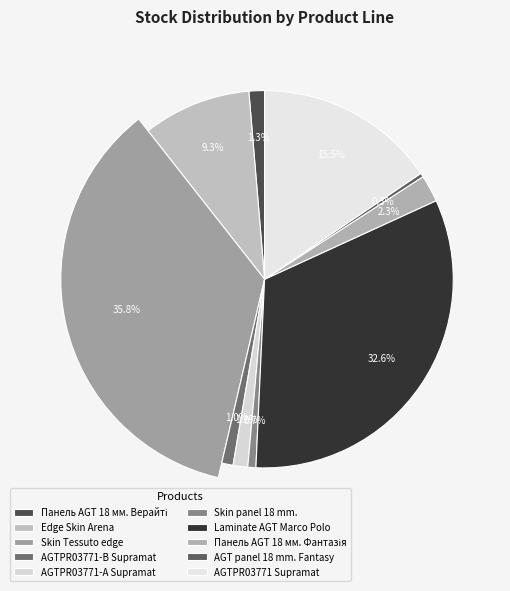

To the nearest percent, what is the difference between the largest and smallest slice percentages?

35%